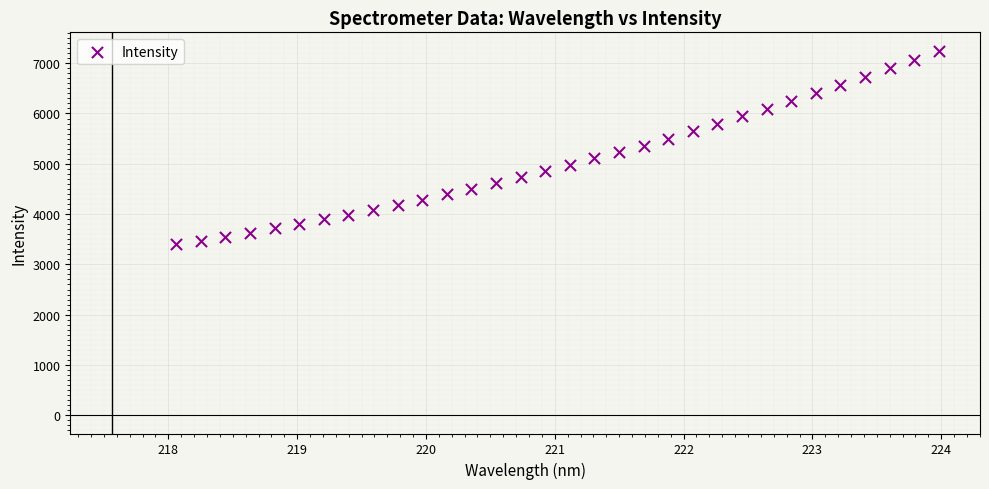

What is the range of X values (max minus min)?

5.9